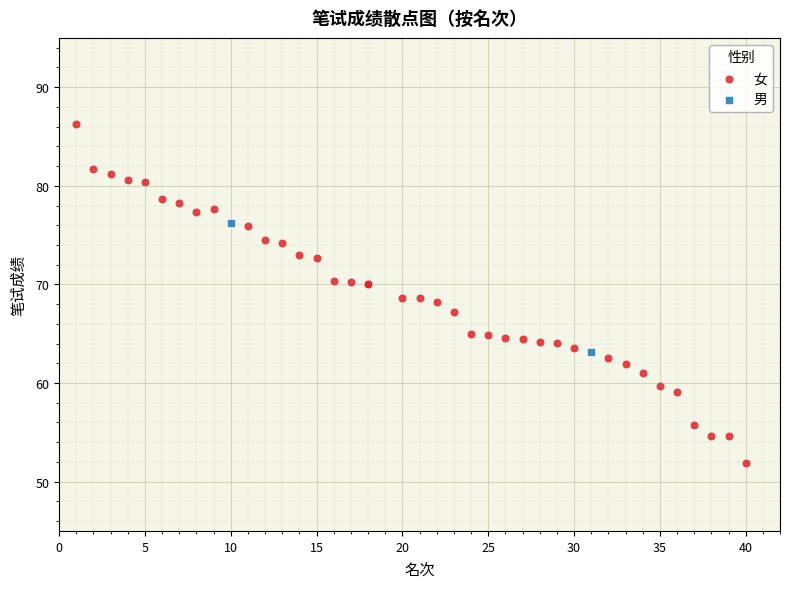

What are all the series names shown in the legend?

女, 男